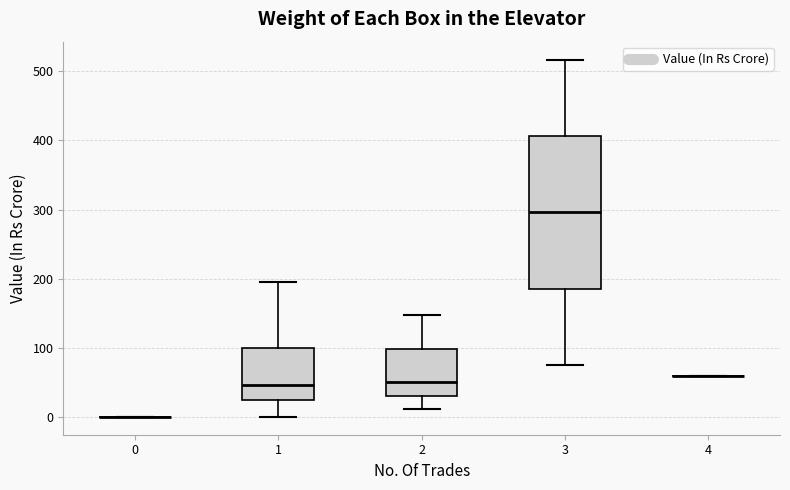

Which box is the tallest, from its lower edge to its upper edge?

3